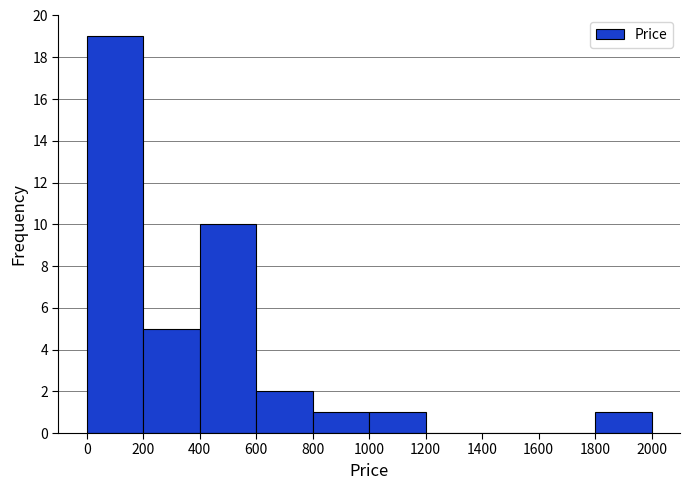

Reading left to right, list every bar in this chart as the range it spans on the x-axis followed by its height. The values are not printed on the chart, so give them approximately, as read against the axis.

0 to 200: 19
200 to 400: 5
400 to 600: 10
600 to 800: 2
800 to 1000: 1
1000 to 1200: 1
1200 to 1400: 0
1400 to 1600: 0
1600 to 1800: 0
1800 to 2000: 1